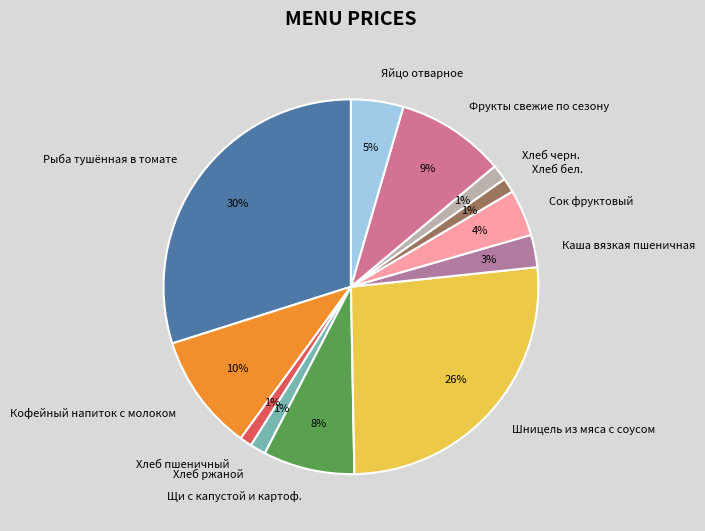

Is it true that Фрукты свежие по сезону is 9% of the pie?

True